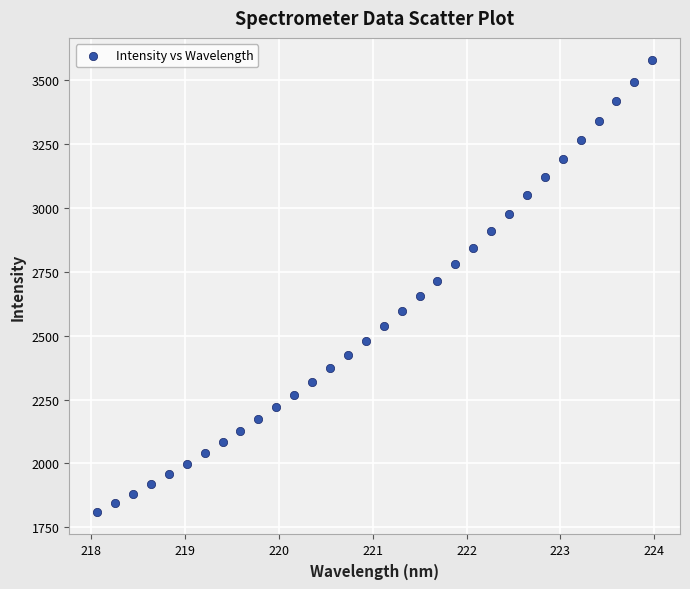

What is the range of Y values (max minus min)?

1767.7